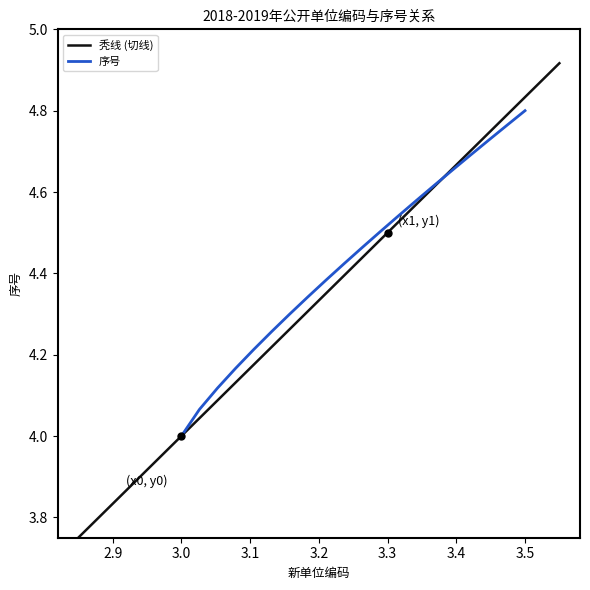

Which category has the highest value in the 序号 series?

3.5